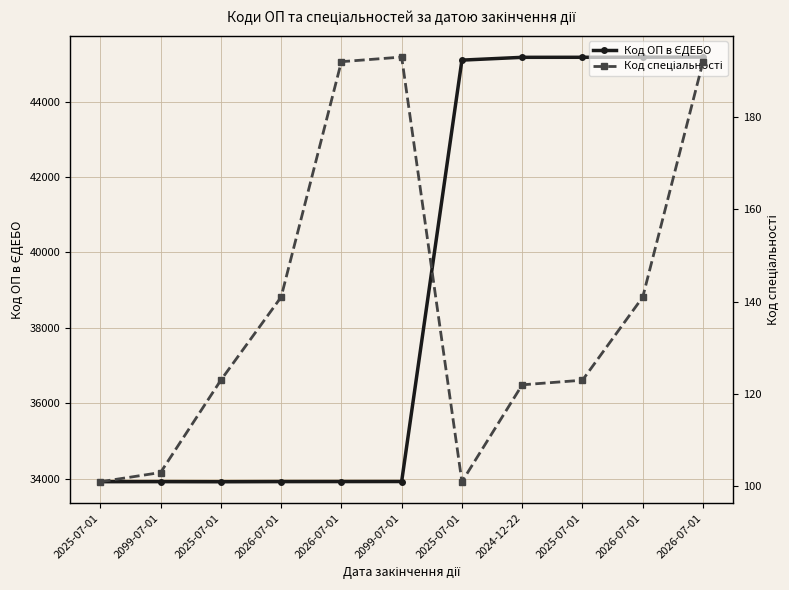

At how many categories does at least one series exceed 25916?

11